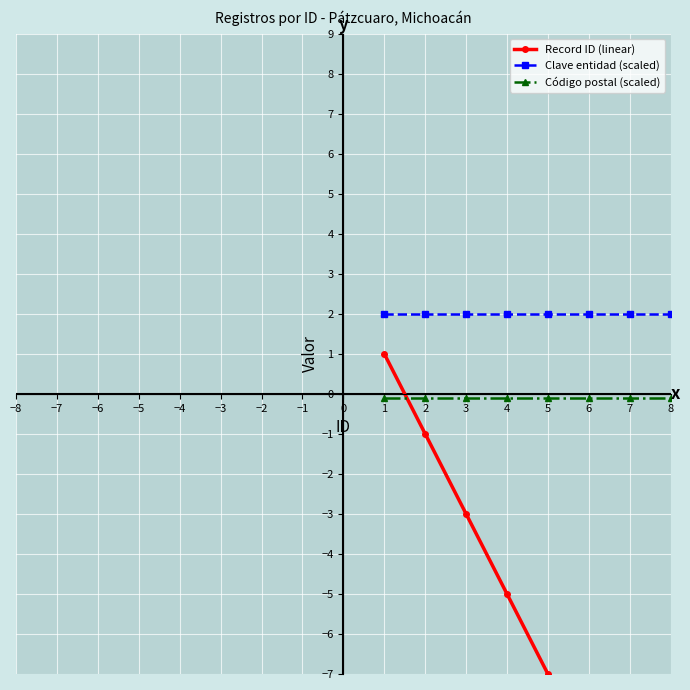

What is the average value of the Código postal (scaled) series?

-0.1